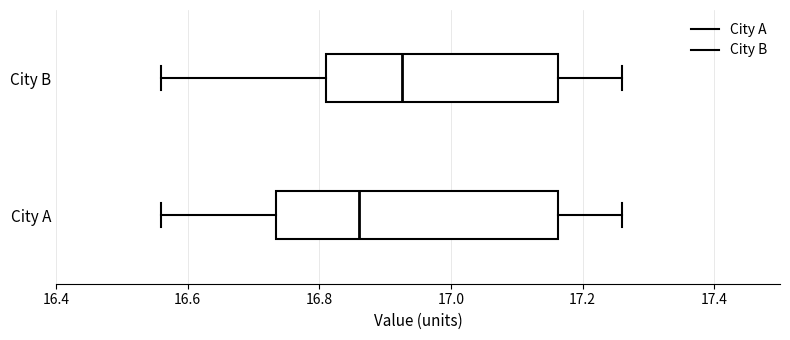

Which box is the widest, from its left edge to its right edge?

City A